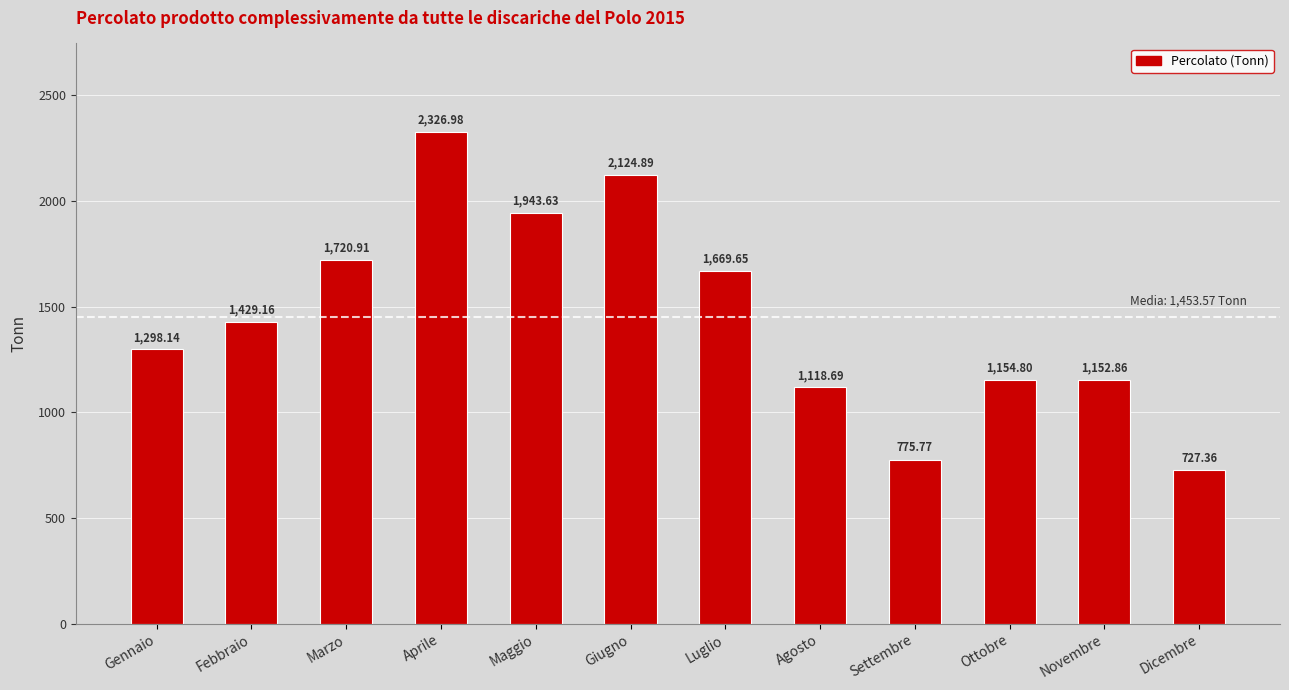

Which has a higher value, Aprile or Marzo?

Aprile